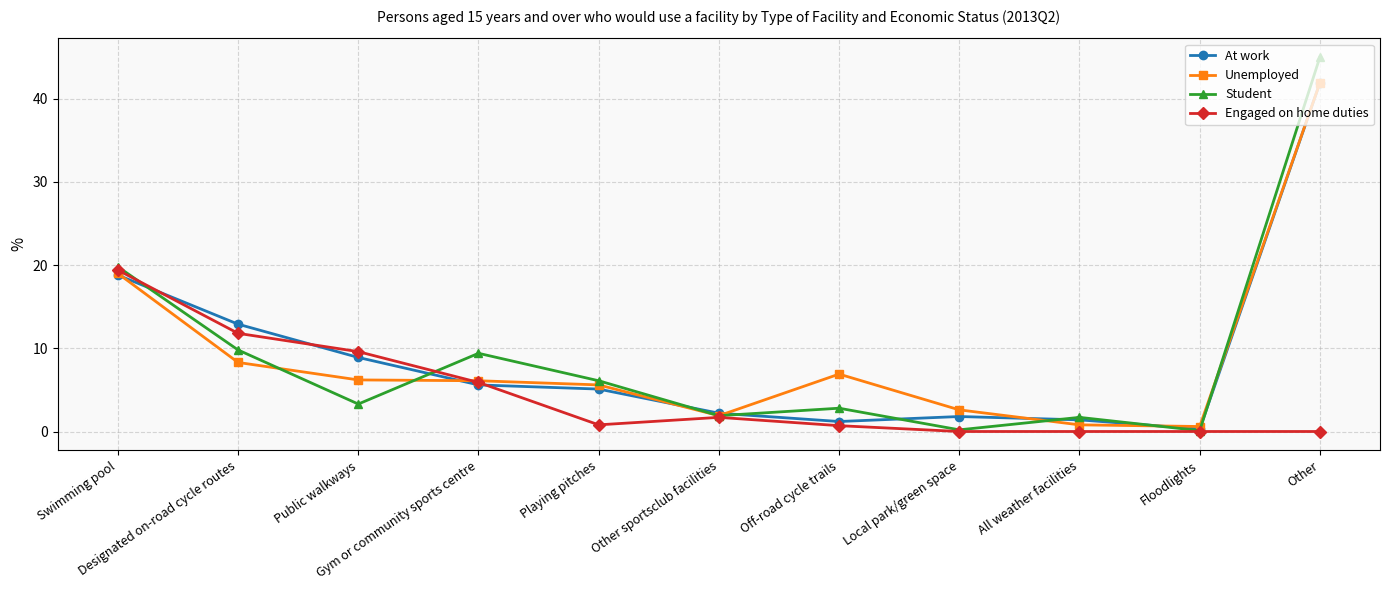

What is the maximum value for Unemployed?

41.9